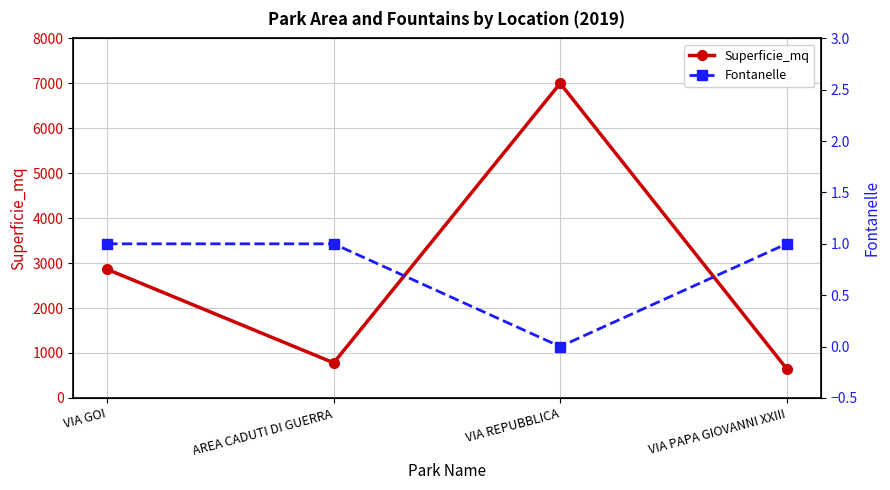

Is this an area chart (filled region under the line)?

No